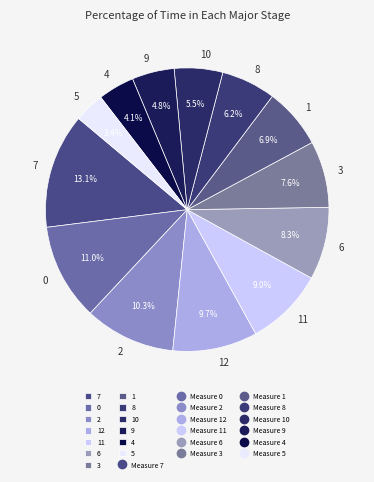

To the nearest percent, what percentage of the pie is 8?

6%